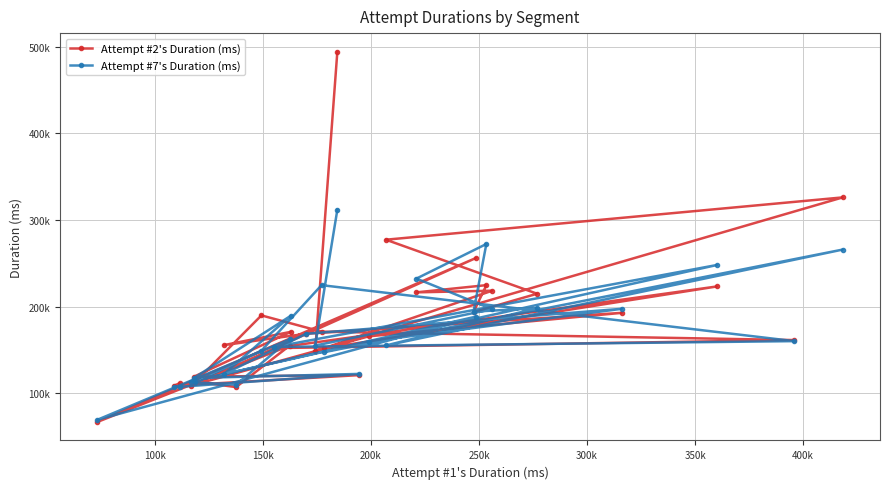

At how many categories does at least one series exceed 429743?

1